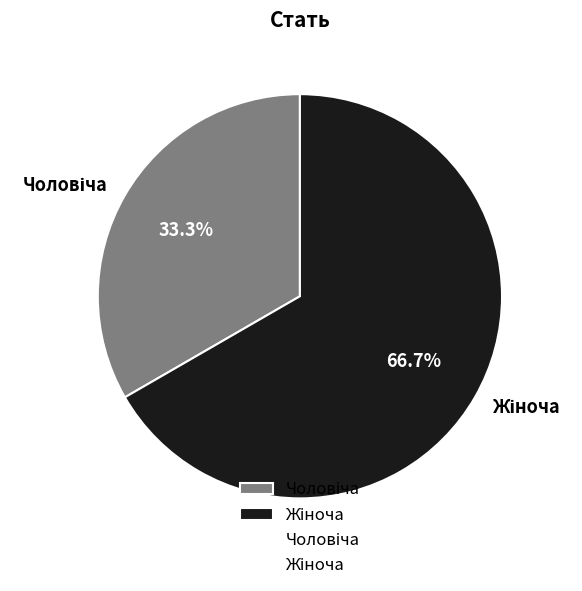

Is there any slice that represents more than half of the pie?

Yes